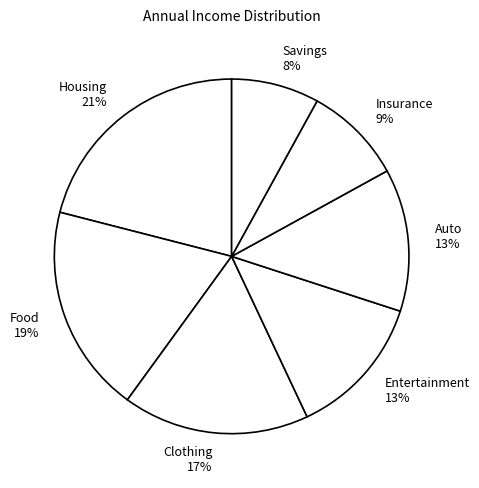

The Auto 13% slice represents 13% of the pie. True or false?

True